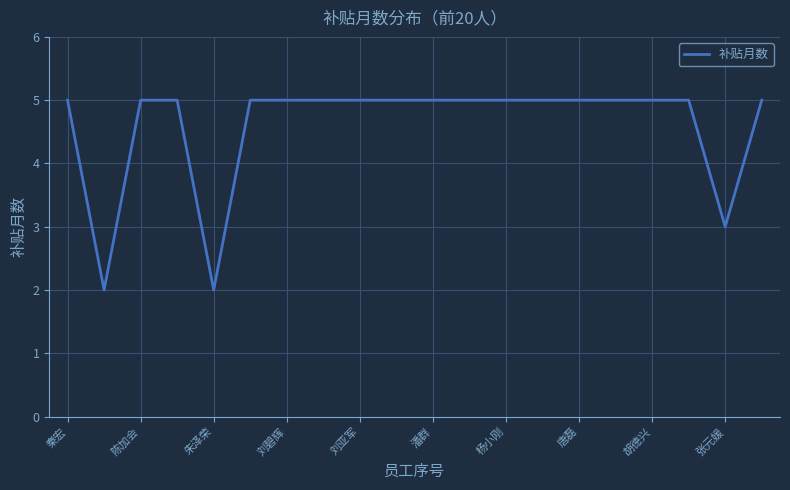

What is the maximum value shown in the chart?

5